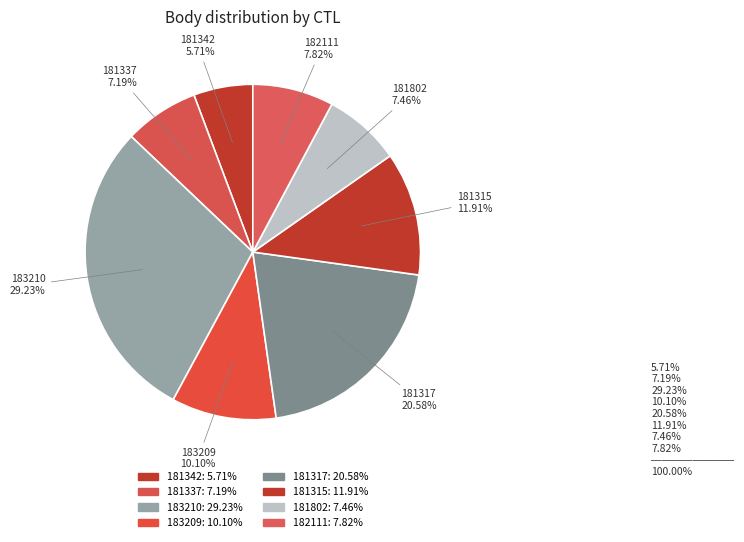

How many segments does this pie chart have?

8